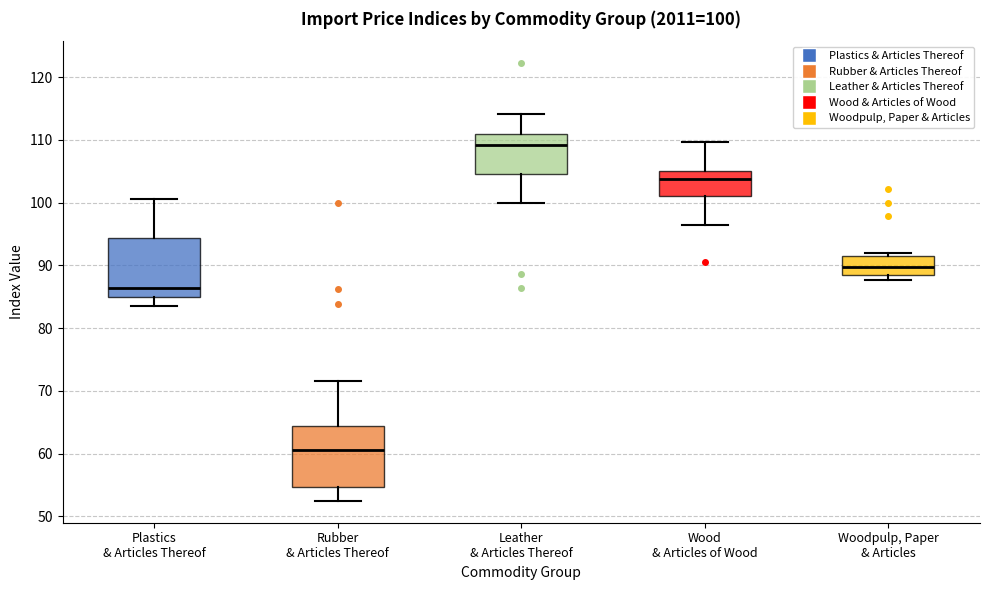

Which box's median line is the lowest?

Rubber & Articles Thereof